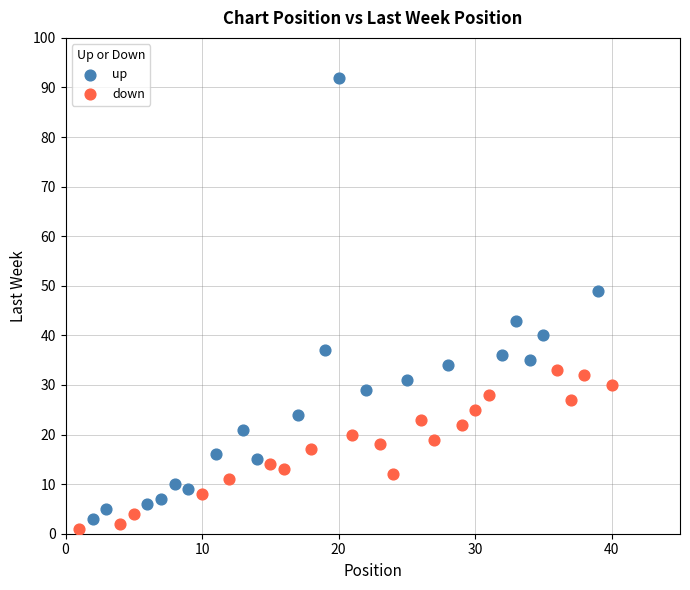

Which series contains the lowest Y value?

down